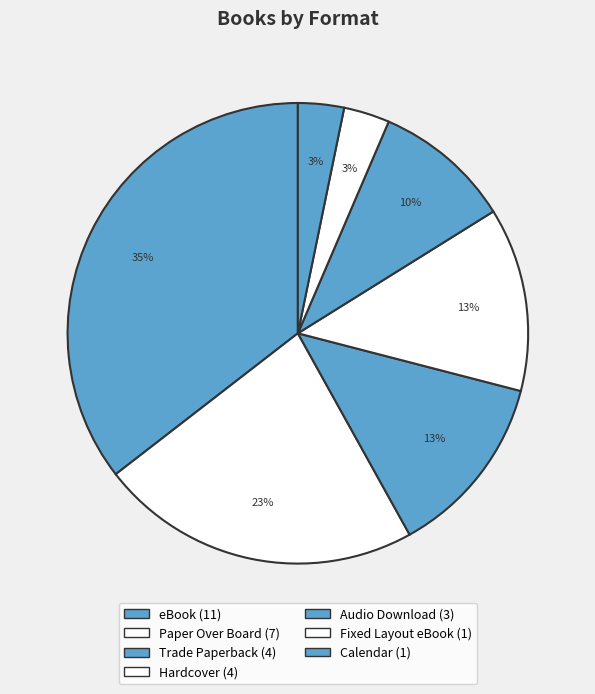

Is there any slice that represents more than half of the pie?

No